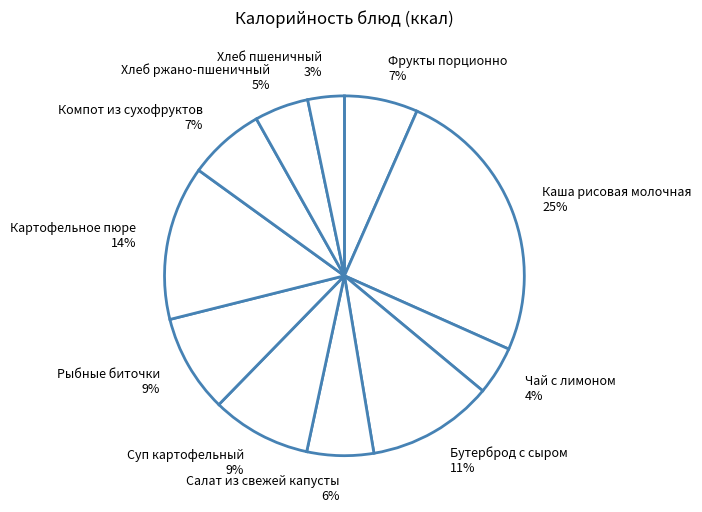

Is the sum of Хлеб ржано-пшеничный and Каша рисовая молочная greater than half?

No